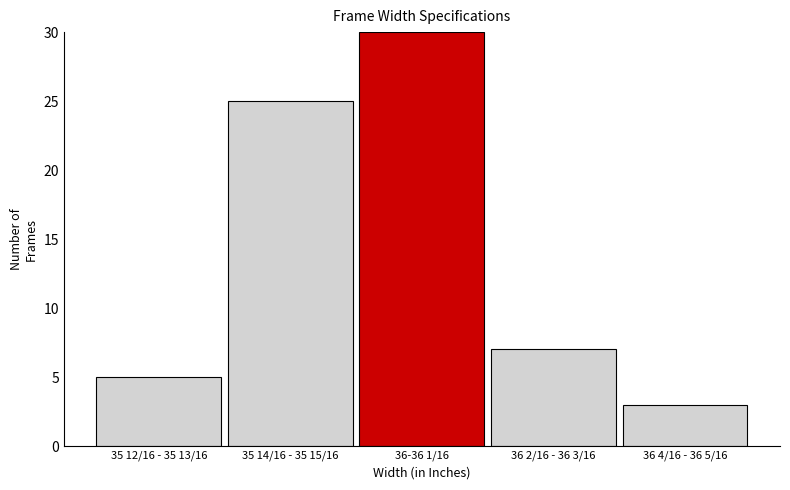

Reading left to right, extract all data points from this chart.

35 12/16 - 35 13/16=5	35 14/16 - 35 15/16=25	36-36 1/16=30	36 2/16 - 36 3/16=7	36 4/16 - 36 5/16=3